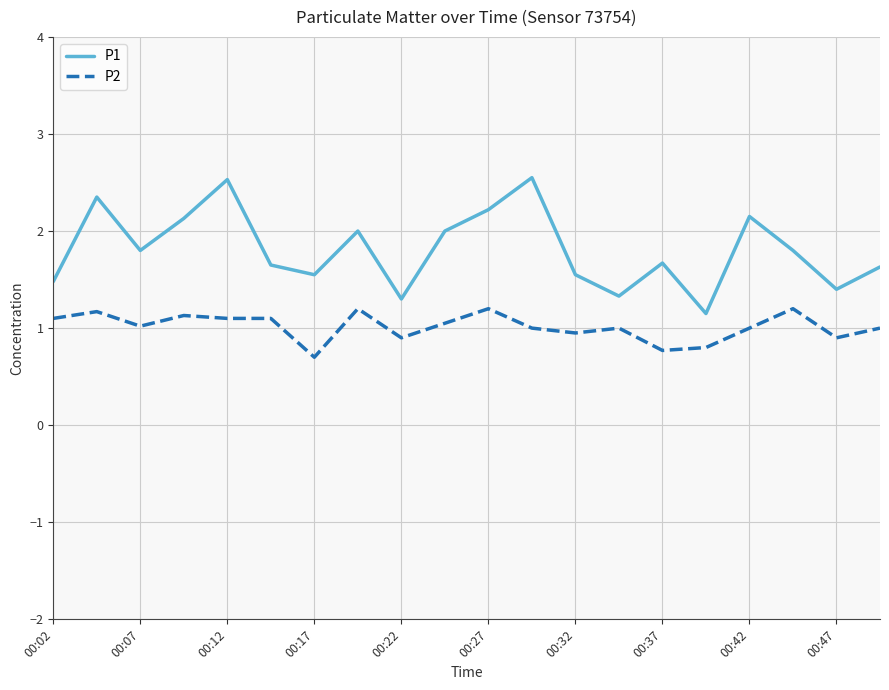

What is the average value of the P2 series?

1.0